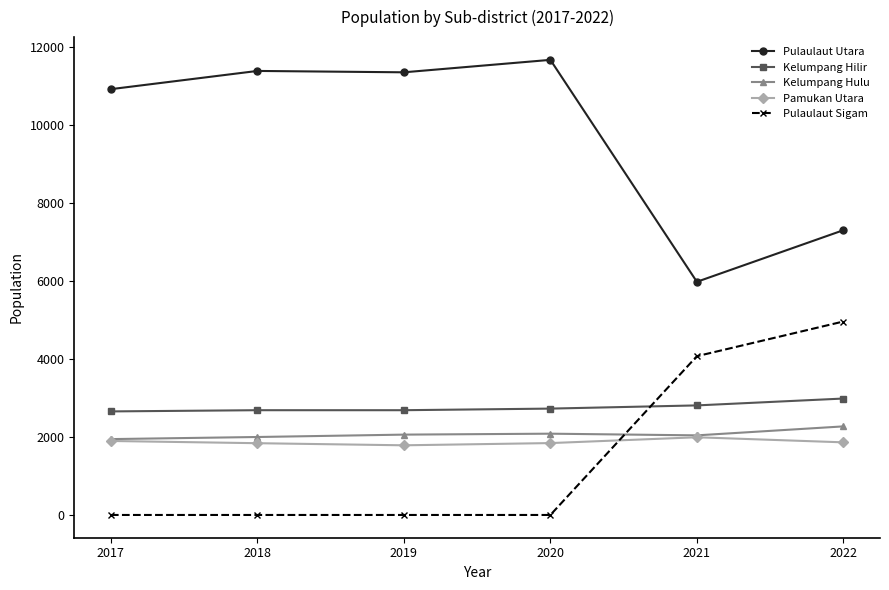

True or false: Pulaulaut Utara and Kelumpang Hilir intersect in this chart.

False